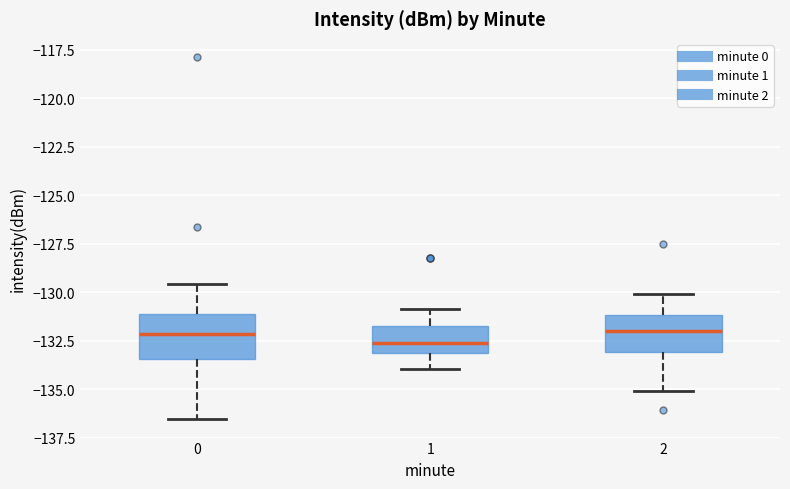

Reading left to right, read every box against the y-axis: the position of its median line, the range the box covers, and the ends of its whiskers. The values are not printed on the chart, so give them approximately, as read against the axis.

0: median -132.0, box -133.5 to -131.0, whiskers -136.5 to -129.5
1: median -132.5, box -133.0 to -132.0, whiskers -134.0 to -131.0
2: median -132.0, box -133.0 to -131.0, whiskers -135.0 to -130.0